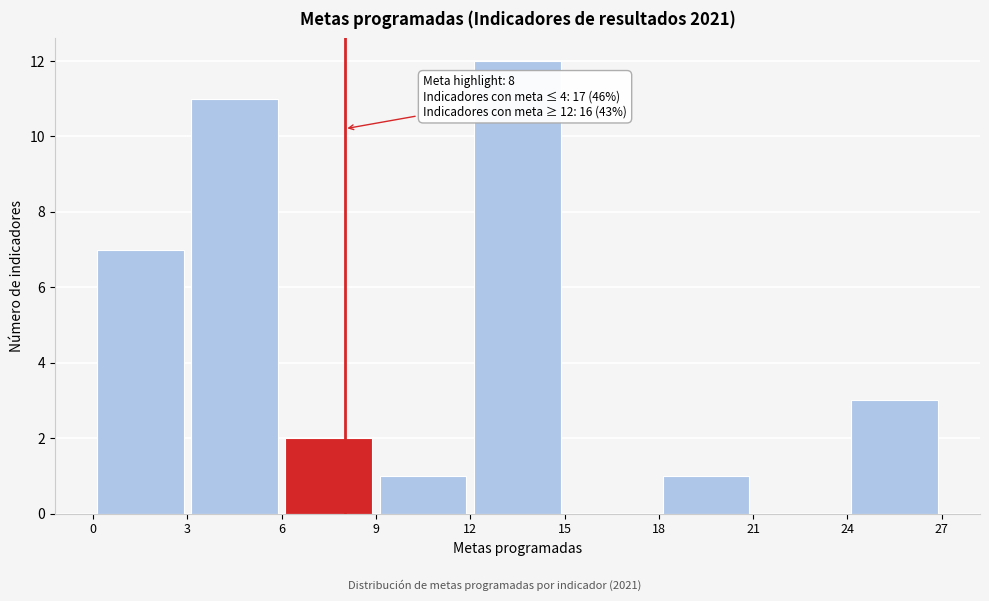

Which range on the x-axis has the tallest bar?

12 to 15